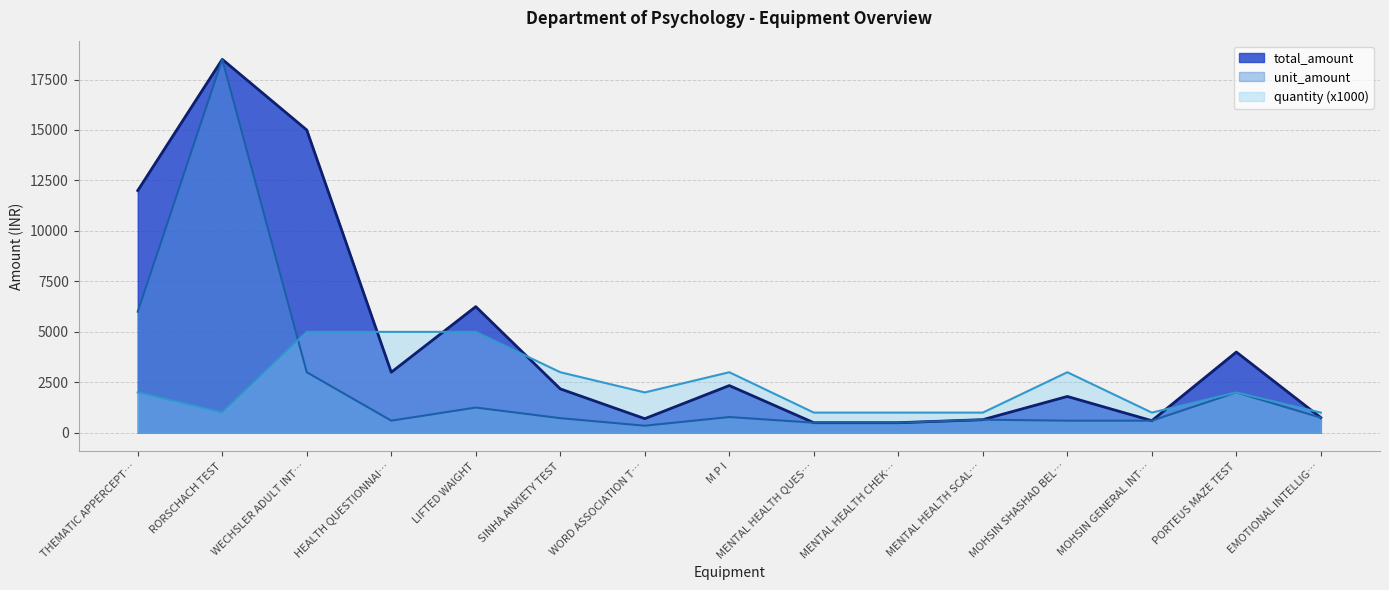

Read the total_amount value at SINHA ANXIETY TEST, to the nearest 10.

2180